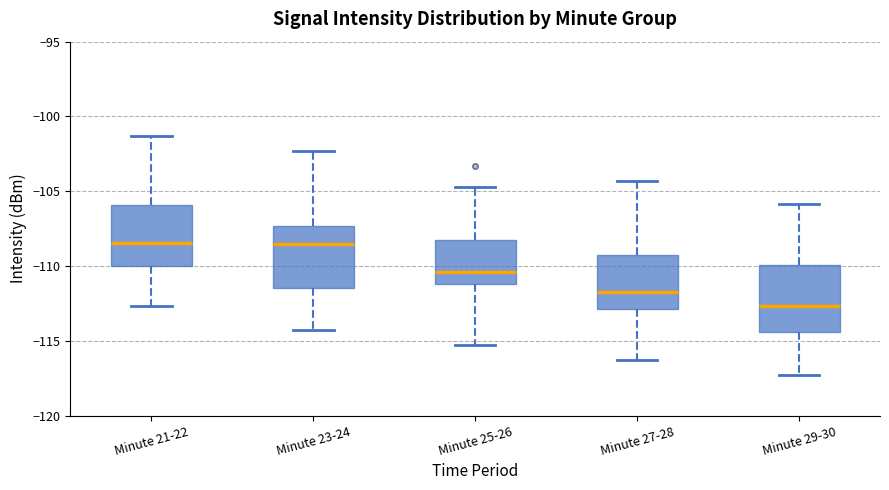

Which box's median line is the lowest?

Minute 29-30